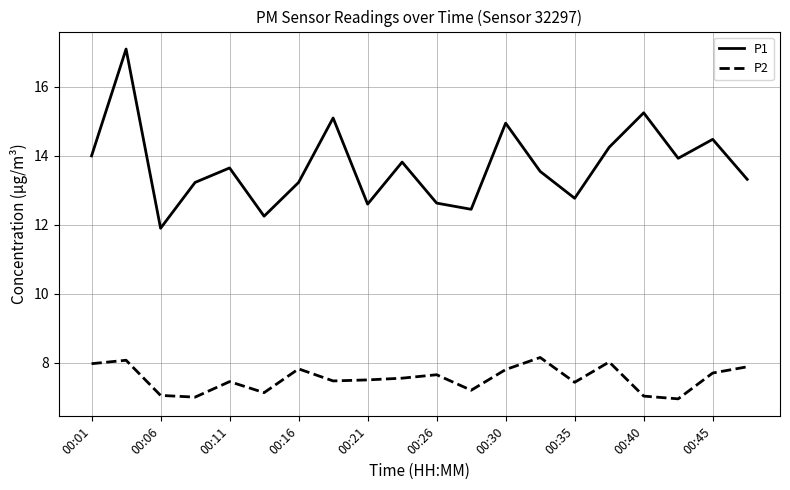

True or false: P1 and P2 cross at least once.

False